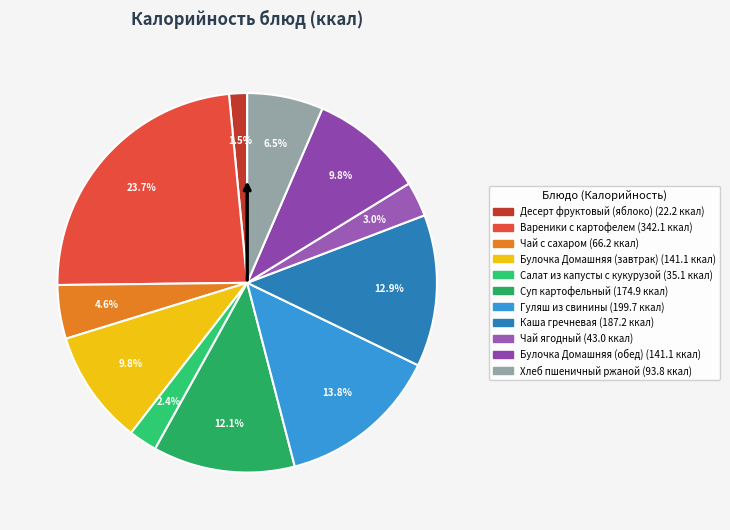

Between Десерт фруктовый (яблоко) and Чай с сахаром, which is larger?

Чай с сахаром